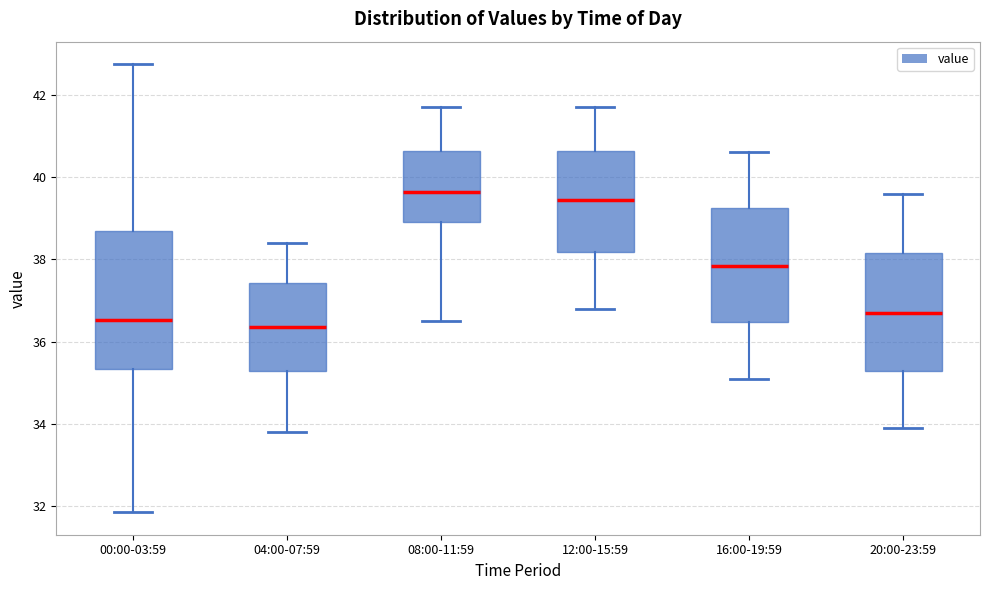

Which box's median line is the highest?

08:00-11:59